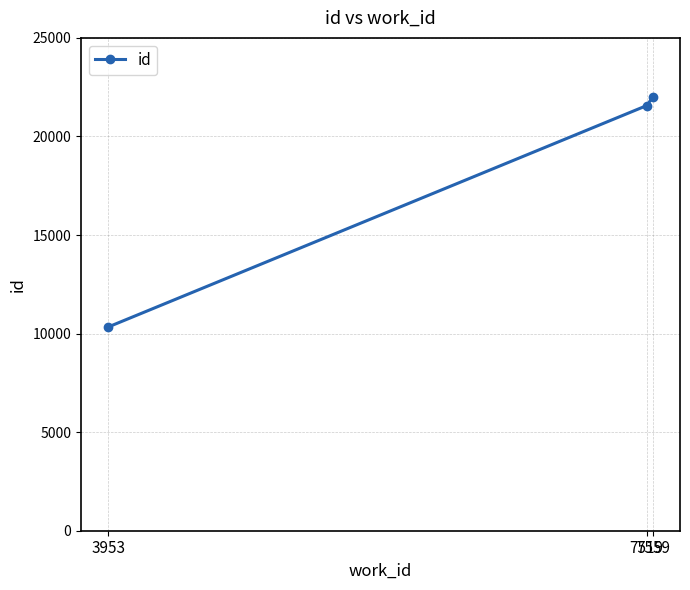

What is the average value?

17965